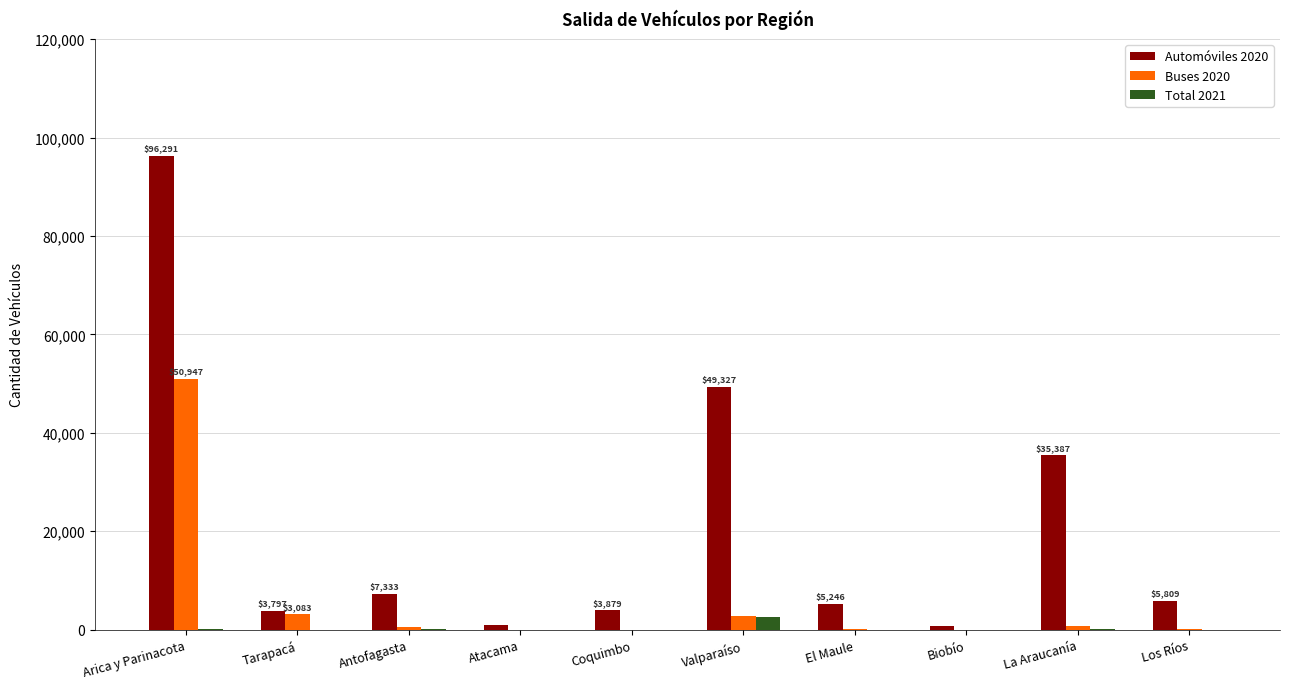

What is the maximum value shown in the chart?

96291